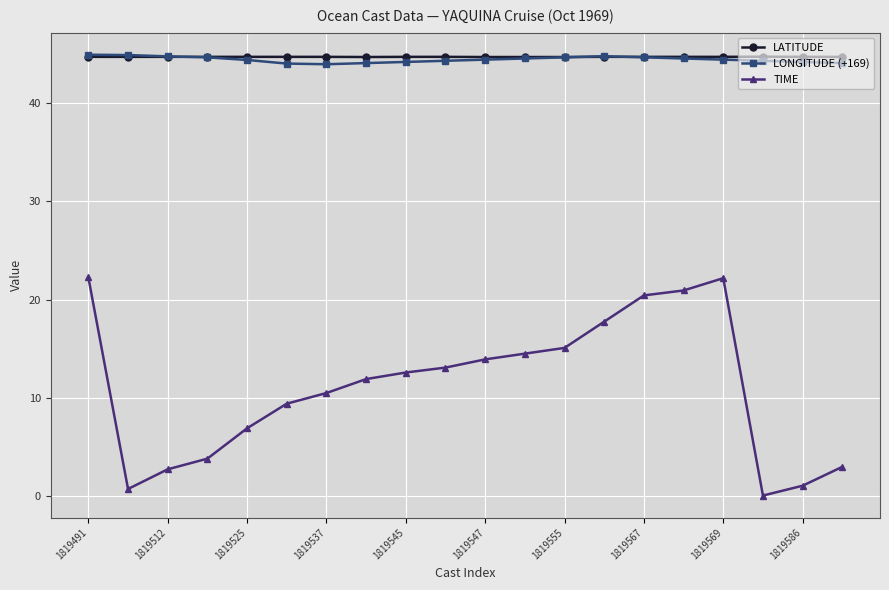

How many data points does each series have?

20